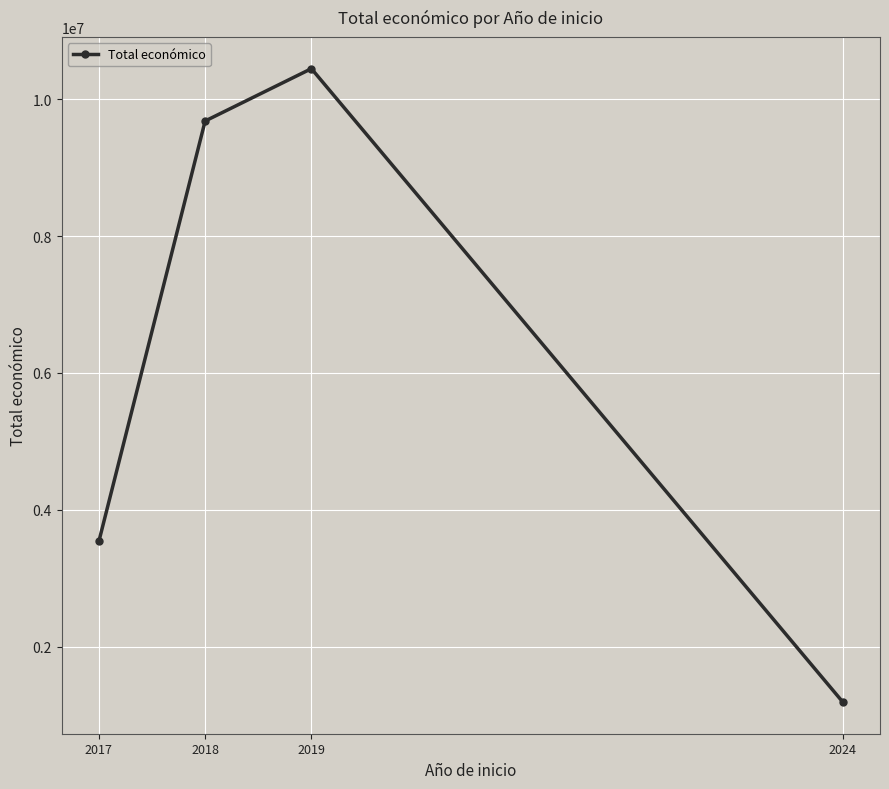

What value does the data have at 2018, to the nearest 50?

9682400